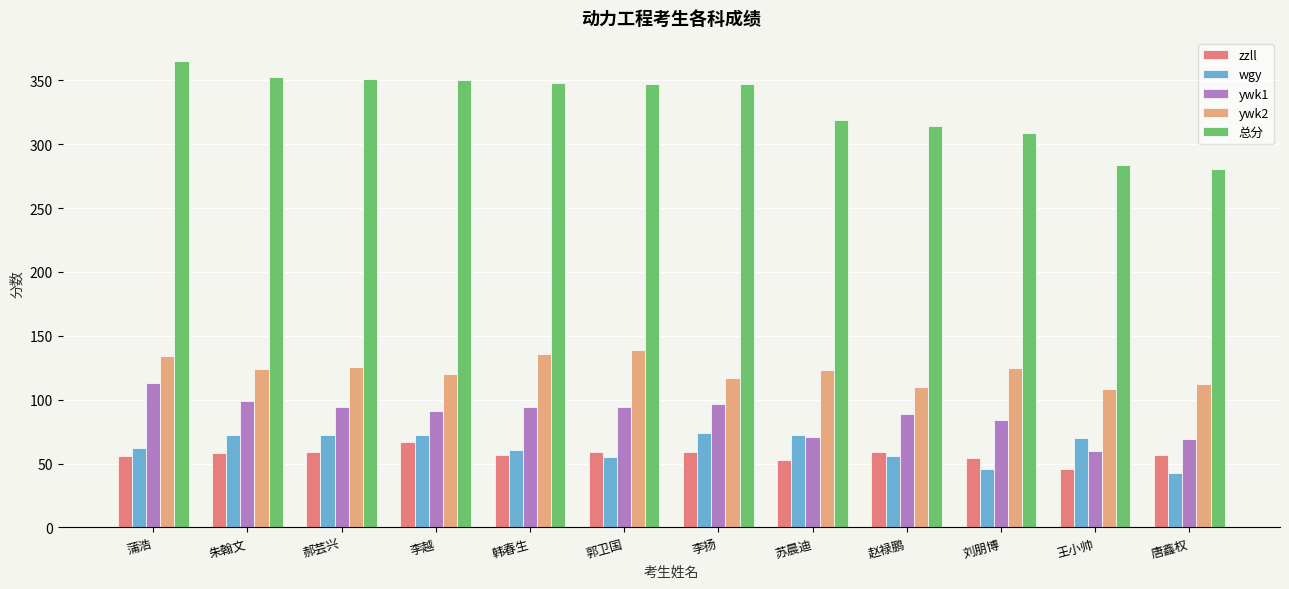

The value of ywk1 at 韩春生 is 94. True or false?

True